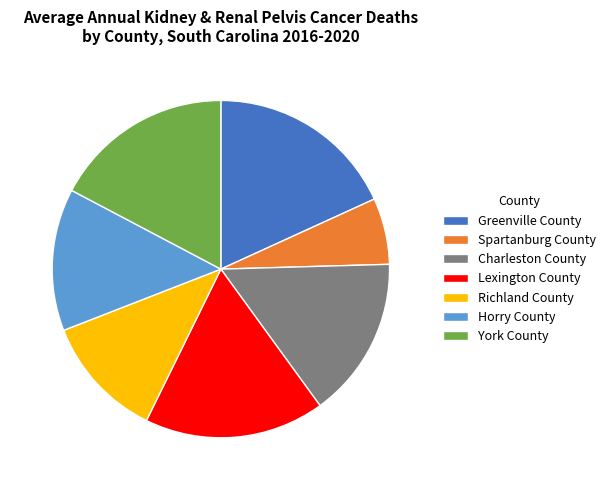

Combined, do Horry County and Charleston County account for over 50%?

No